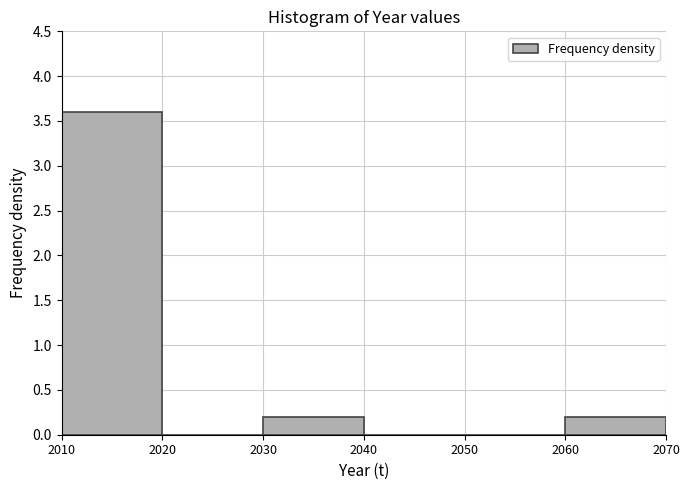

Which range on the x-axis has the tallest bar?

2010 to 2020